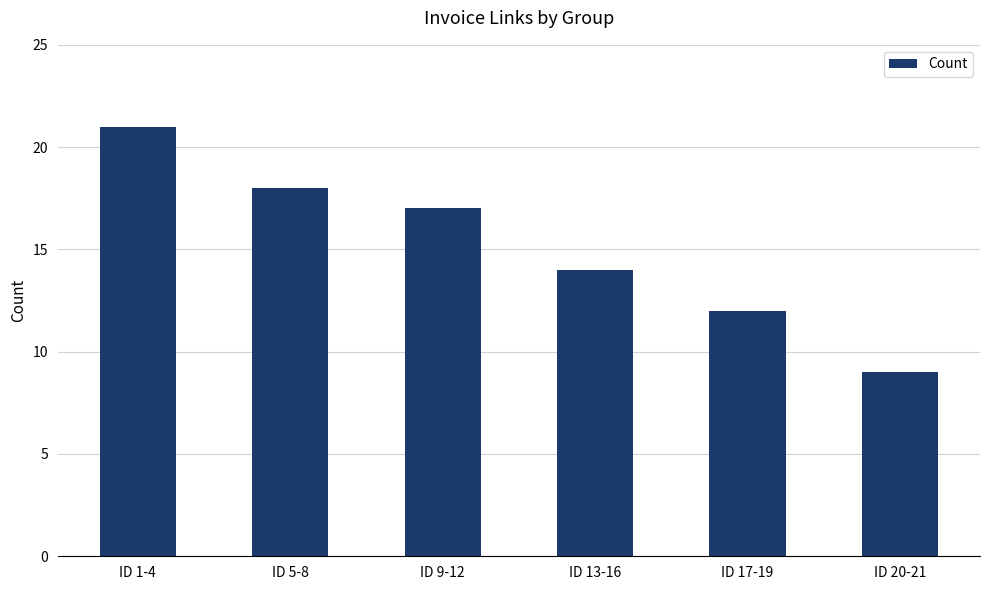

How many distinct data groups are displayed?

1